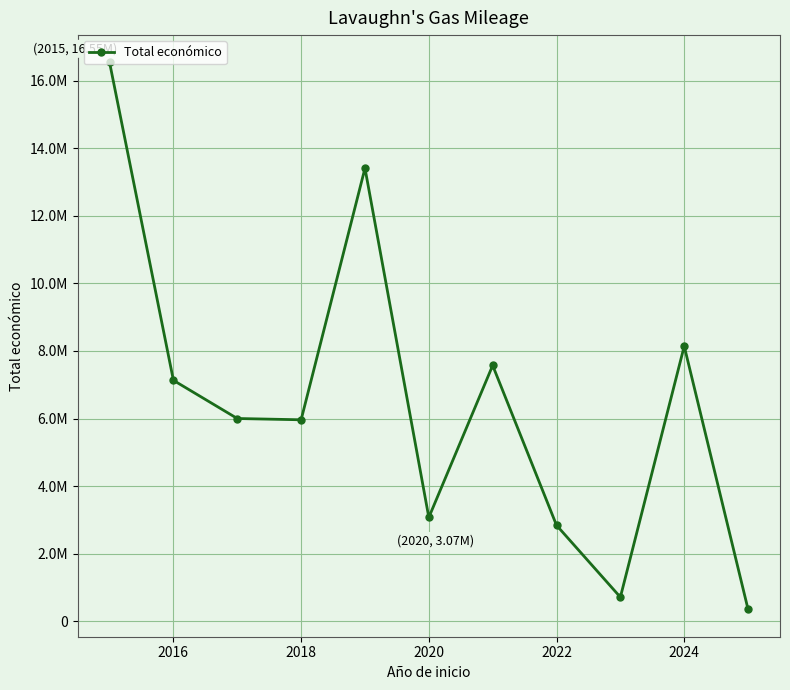

Is this an area chart (filled region under the line)?

No